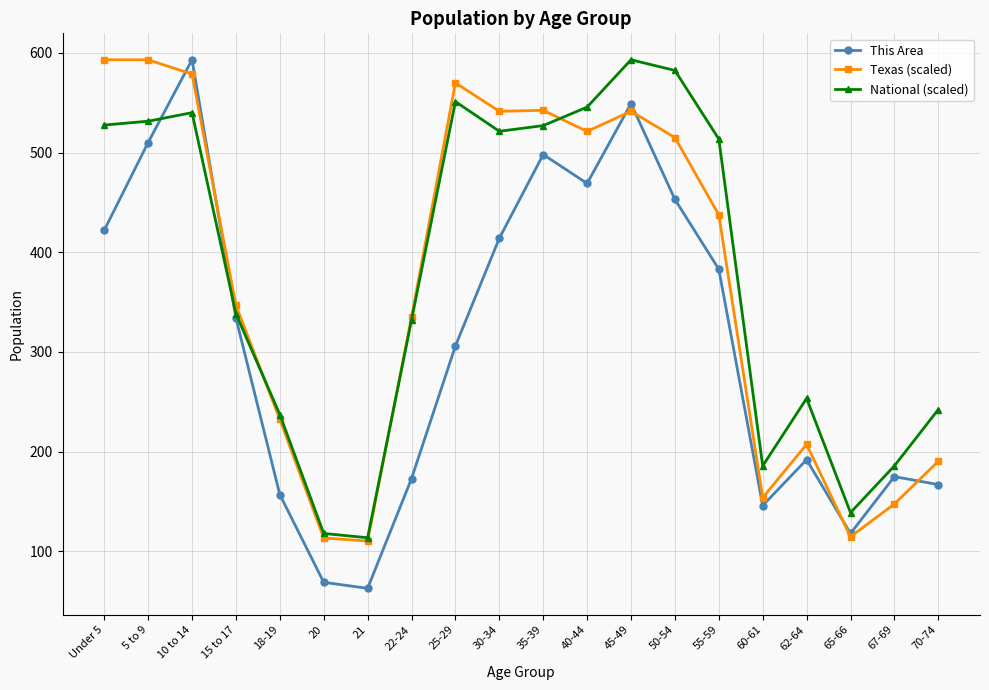

Where do National (scaled) and Texas (scaled) first cross each other?

15 to 17 and 18-19